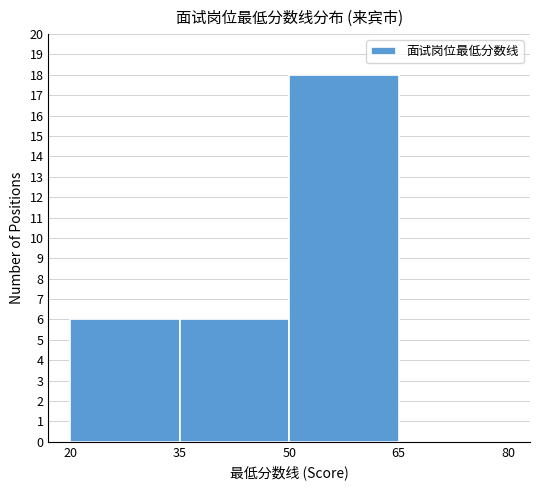

Which range on the x-axis has the tallest bar?

50 to 65